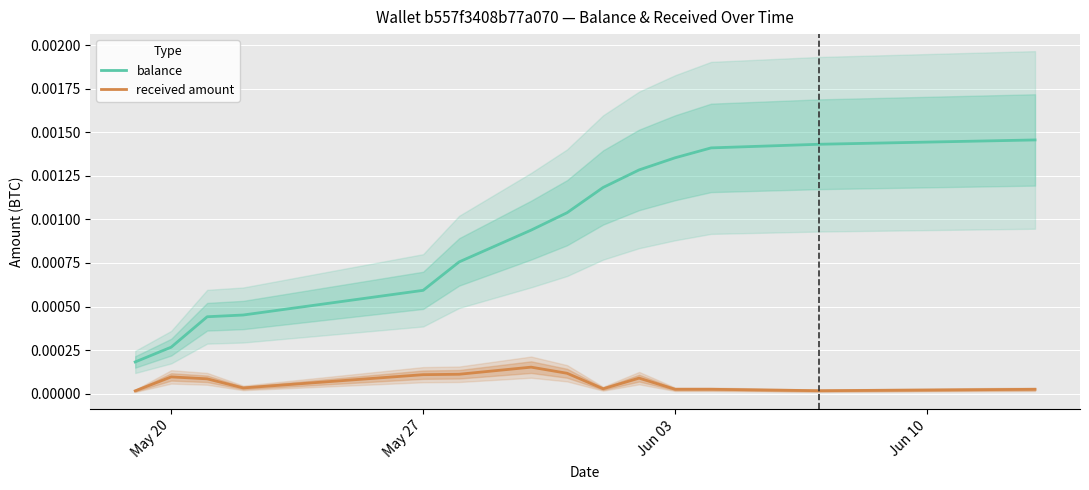

True or false: balance and received amount cross at least once.

False